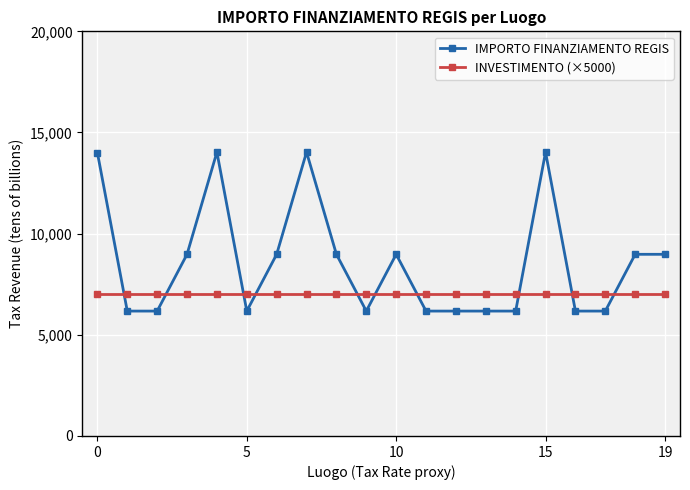

List the series in order of their peak value, lowest first.

INVESTIMENTO (×5000), IMPORTO FINANZIAMENTO REGIS